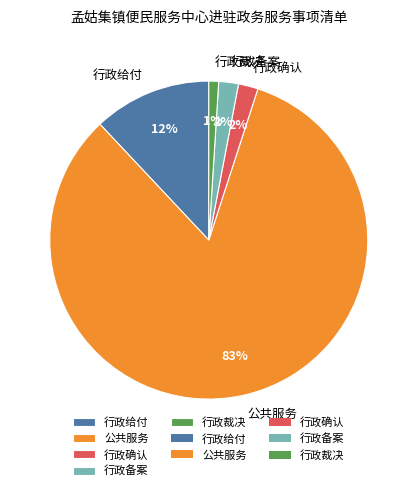

What percentage is the 行政备案 slice, to the nearest percent?

2%